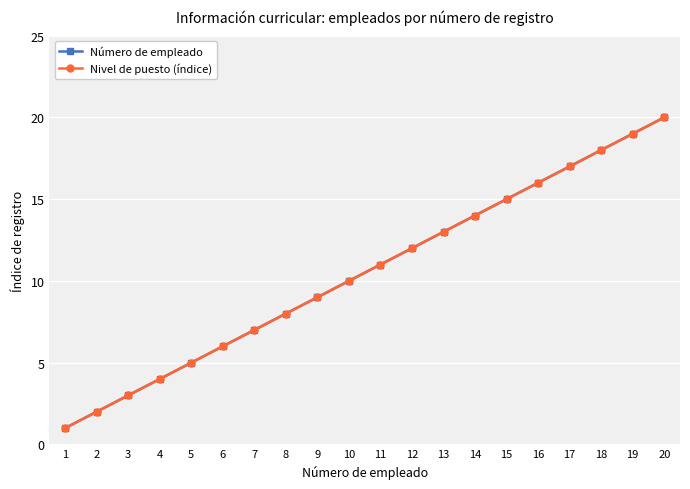

Reading left to right, extract all data points from this chart.

Número de empleado: 1=1	2=2	3=3	4=4	5=5	6=6	7=7	8=8	9=9	10=10	11=11	12=12	13=13	14=14	15=15	16=16	17=17	18=18	19=19	20=20
Nivel de puesto (índice): 1=1	2=2	3=3	4=4	5=5	6=6	7=7	8=8	9=9	10=10	11=11	12=12	13=13	14=14	15=15	16=16	17=17	18=18	19=19	20=20